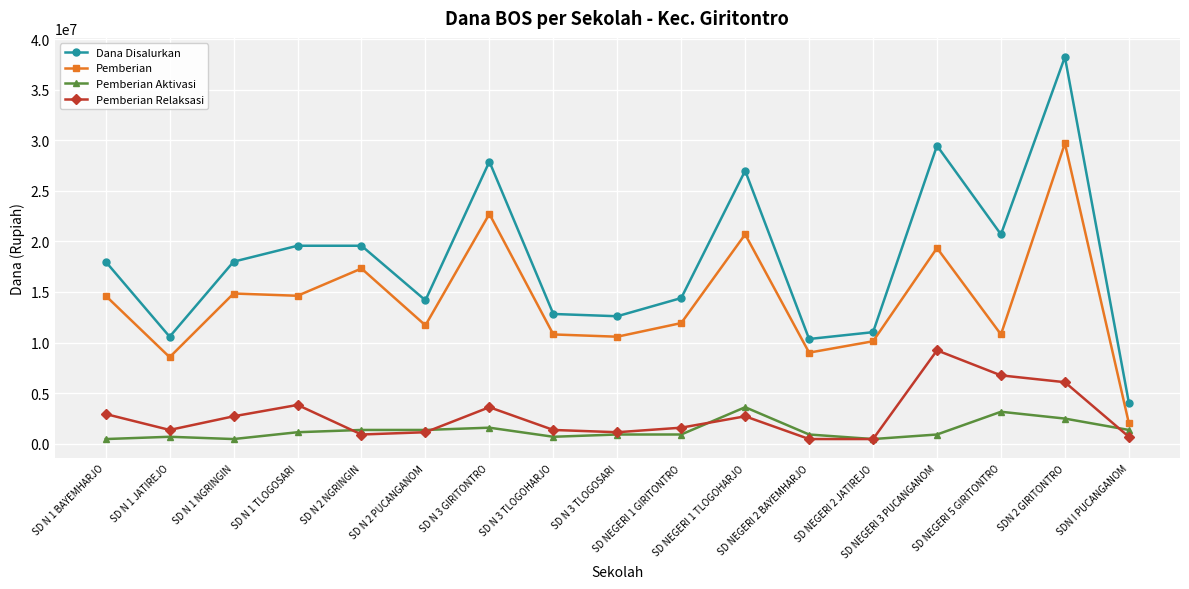

In Pemberian, how many points are higher than both neighbors (excluding endpoints)?

6